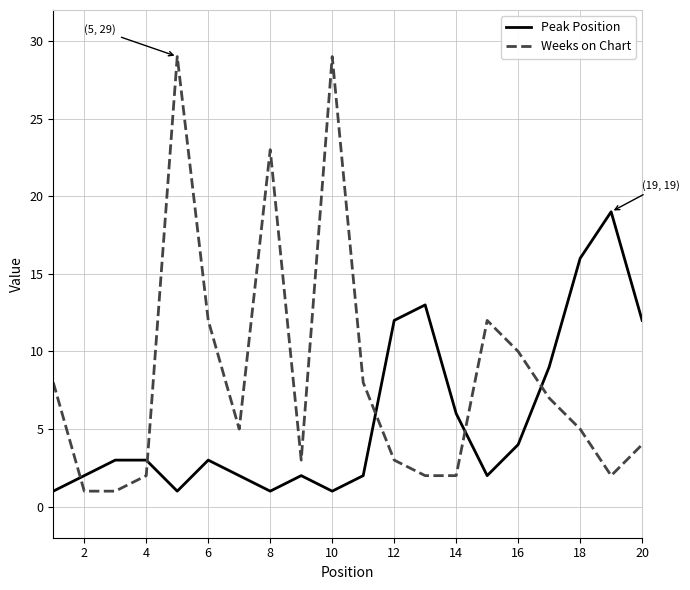

What is the difference between the maximum and minimum values in the Weeks on Chart series?

28